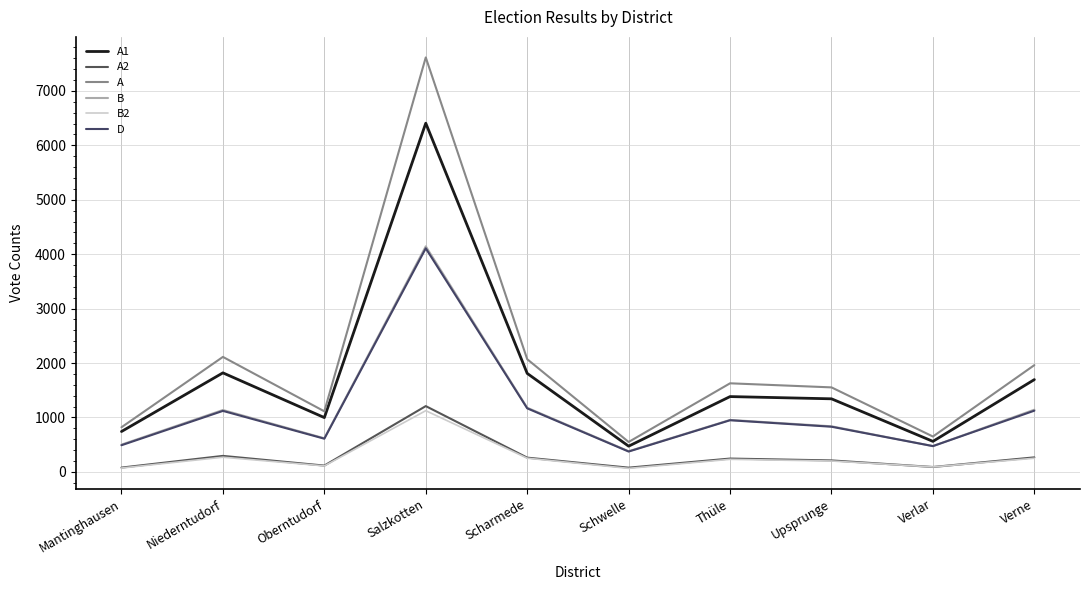

Which has a higher value, Verlar or Upsprunge?

Upsprunge